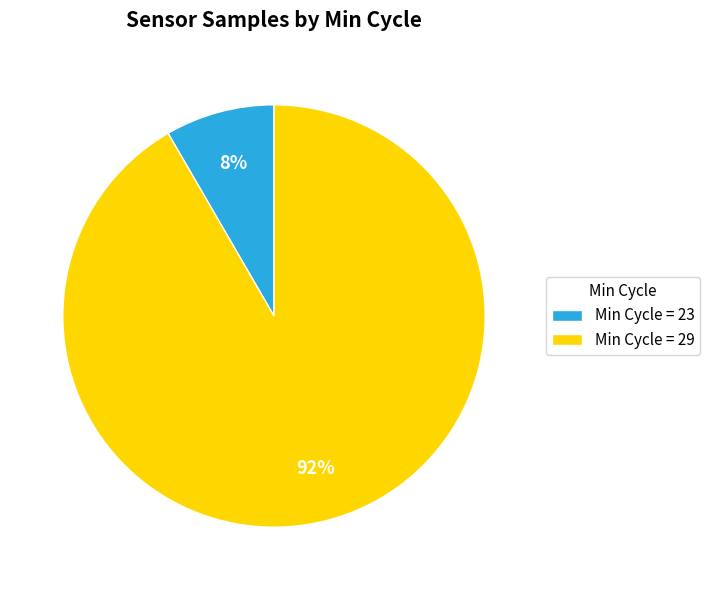

Which slice is the smallest?

Min Cycle = 23